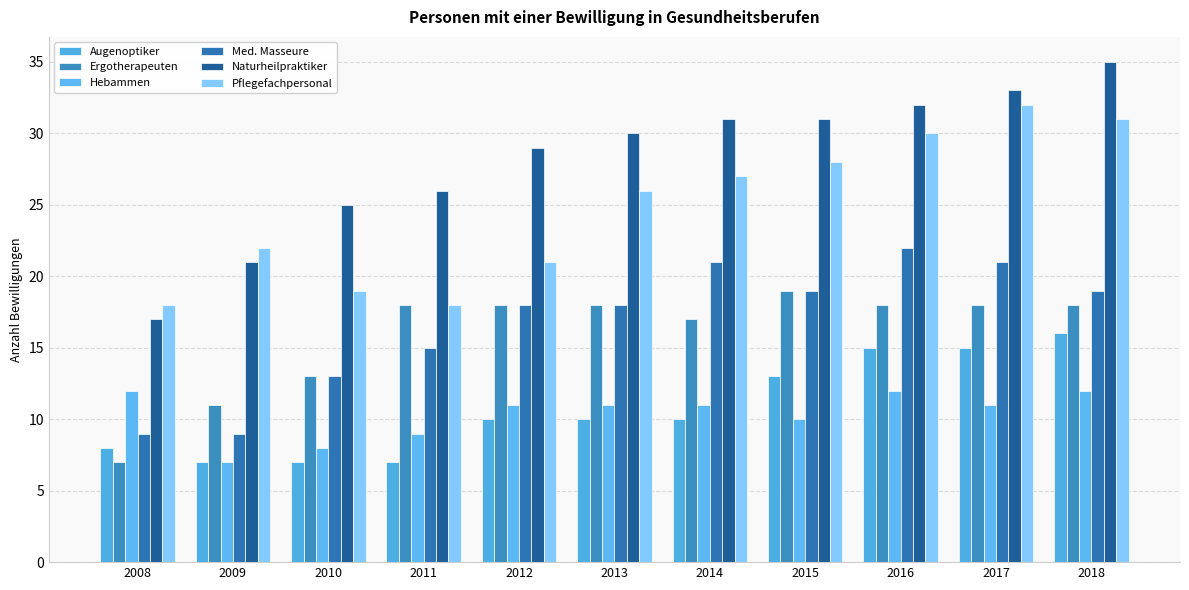

At which label is Med. Masseure closest to 15?

2011